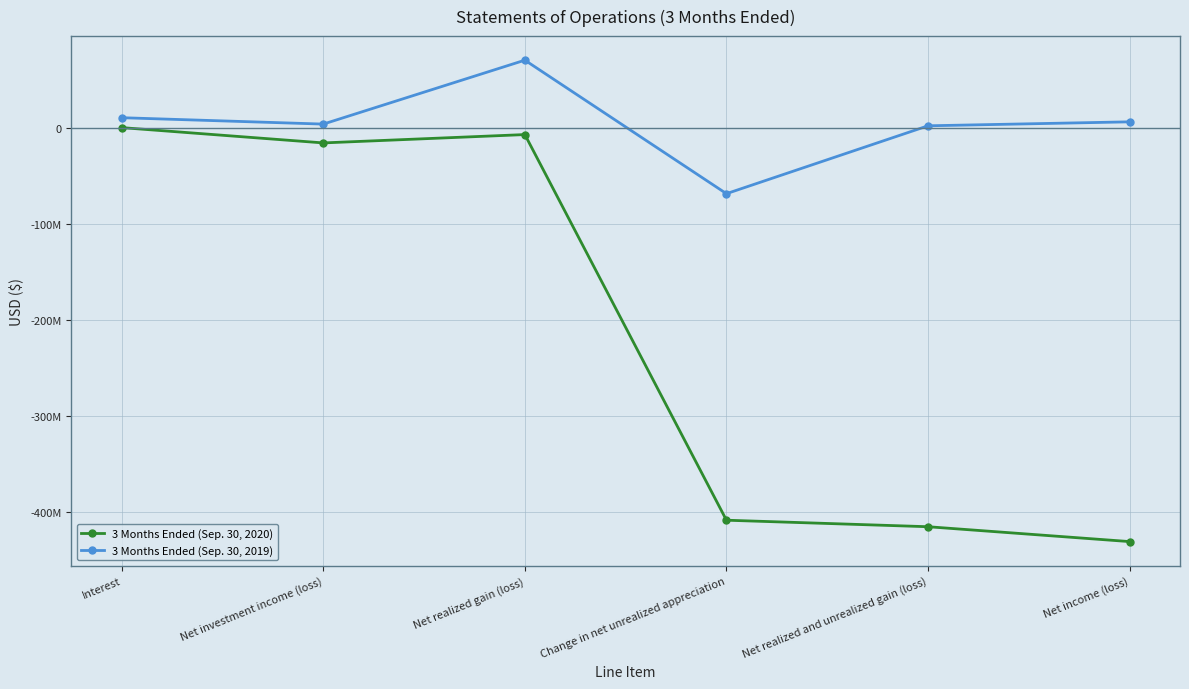

True or false: 3 Months Ended (Sep. 30, 2019) and 3 Months Ended (Sep. 30, 2020) cross at least once.

False